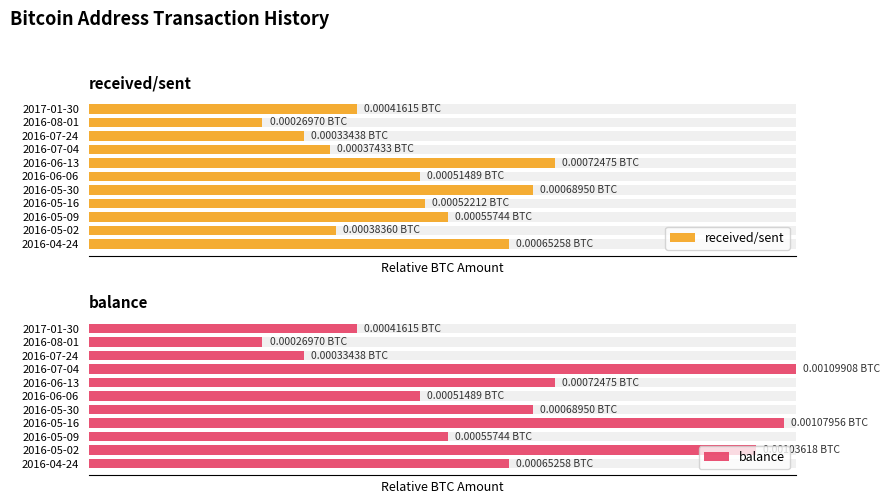

Are the bars grouped side by side (vs. stacked)?

Yes